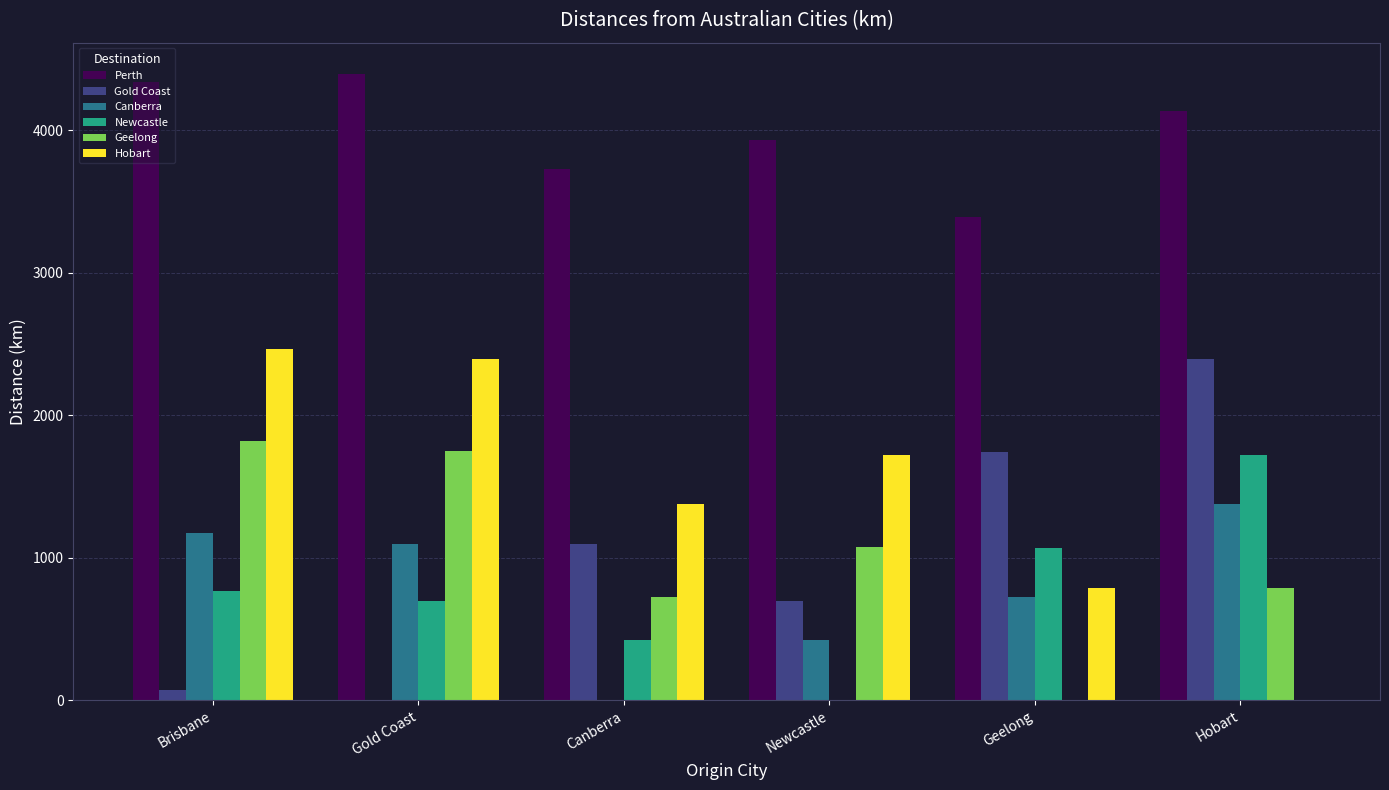

Count the number of data series in this chart.

6